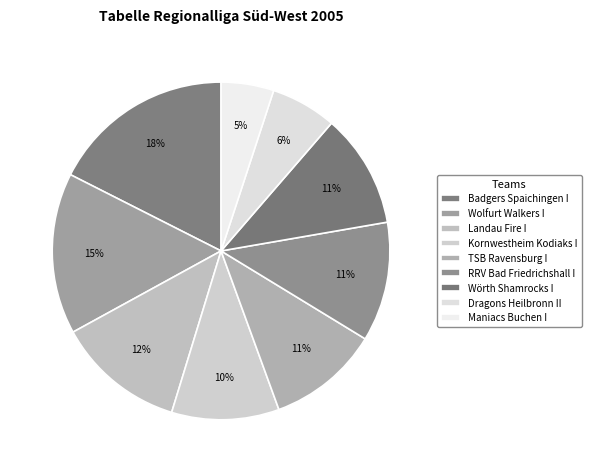

To the nearest percent, what is the average slice percentage?

11%